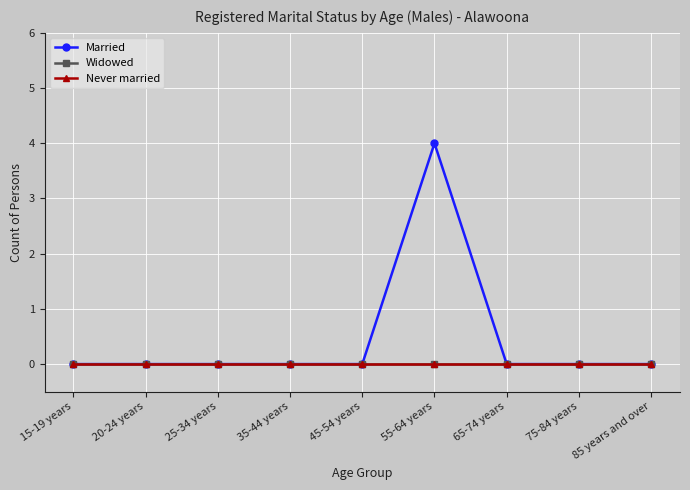

Does the chart display data point markers on the line(s)?

Yes